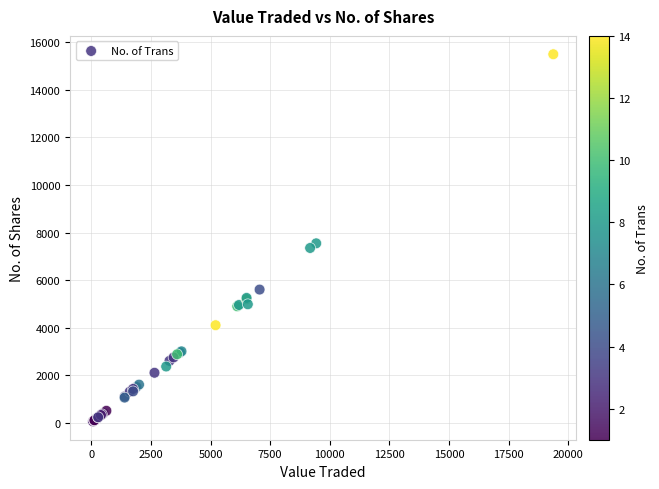

What Y value in the scatter plot is closest to 7777?

7545